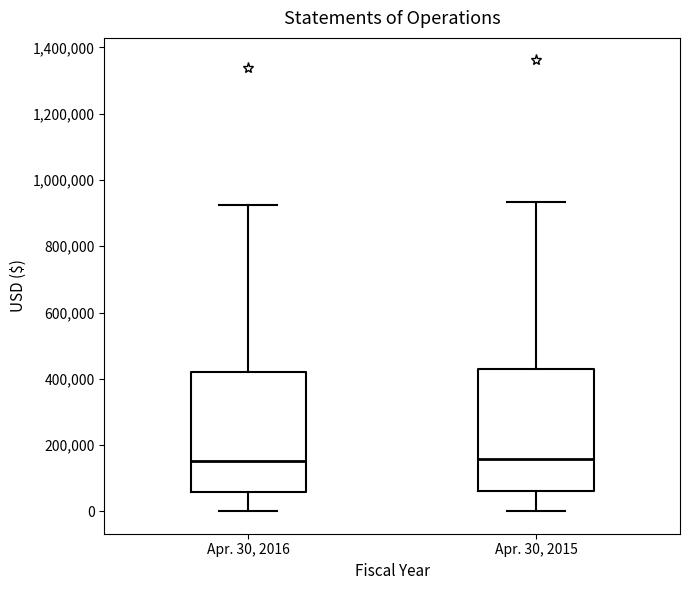

Reading left to right, transcribe this box plot: for each box, give where its median line is, the range the box spans, and where its two whiskers end, as read against the y-axis. The values are not printed on the chart, so give them approximately, as read against the axis.

Apr. 30, 2016: median 160000, box 60000 to 420000, whiskers 0 to 920000
Apr. 30, 2015: median 160000, box 60000 to 420000, whiskers 0 to 940000